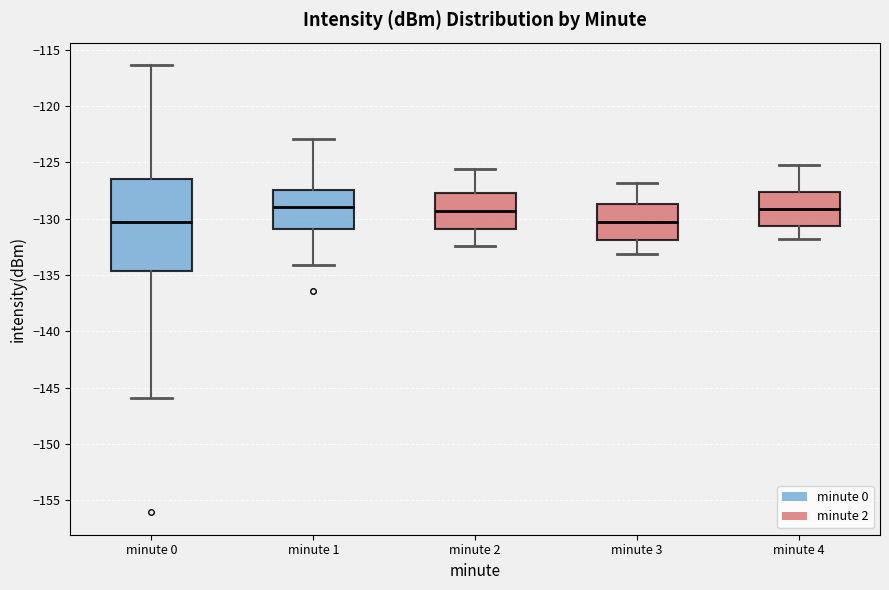

Comparing the boxes themselves (not the whiskers), which one is the tallest?

minute 0